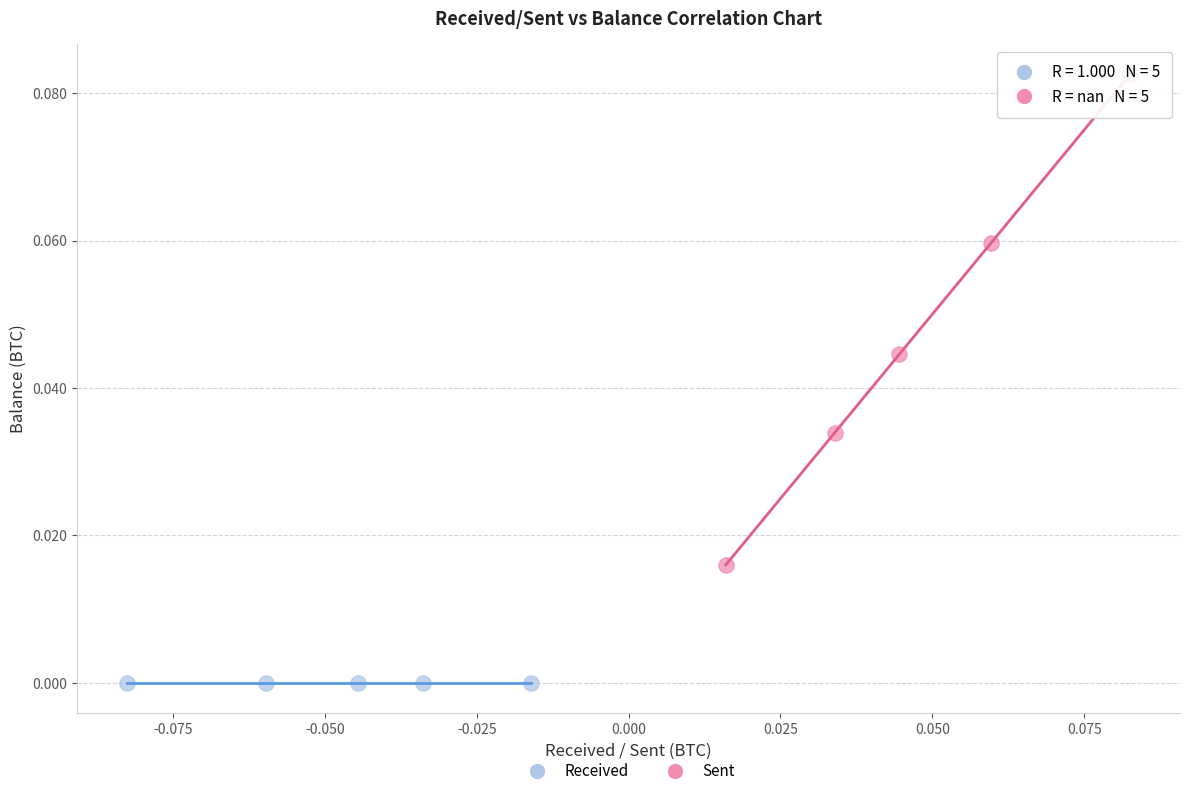

Which series reaches the maximum Y coordinate?

Received